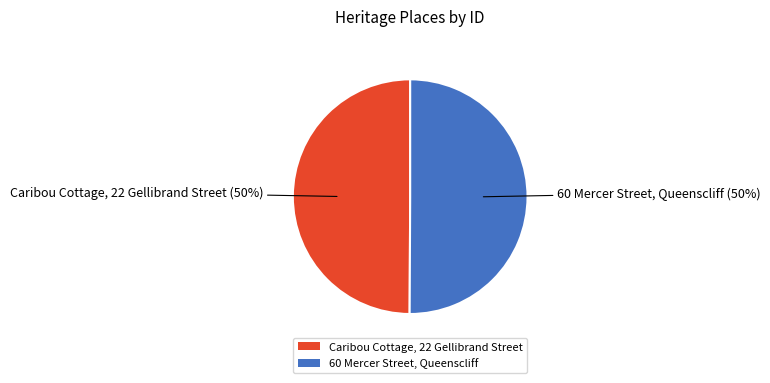

To the nearest percent, what is the combined percentage of Caribou Cottage, 22 Gellibrand Street and 60 Mercer Street, Queenscliff?

100%